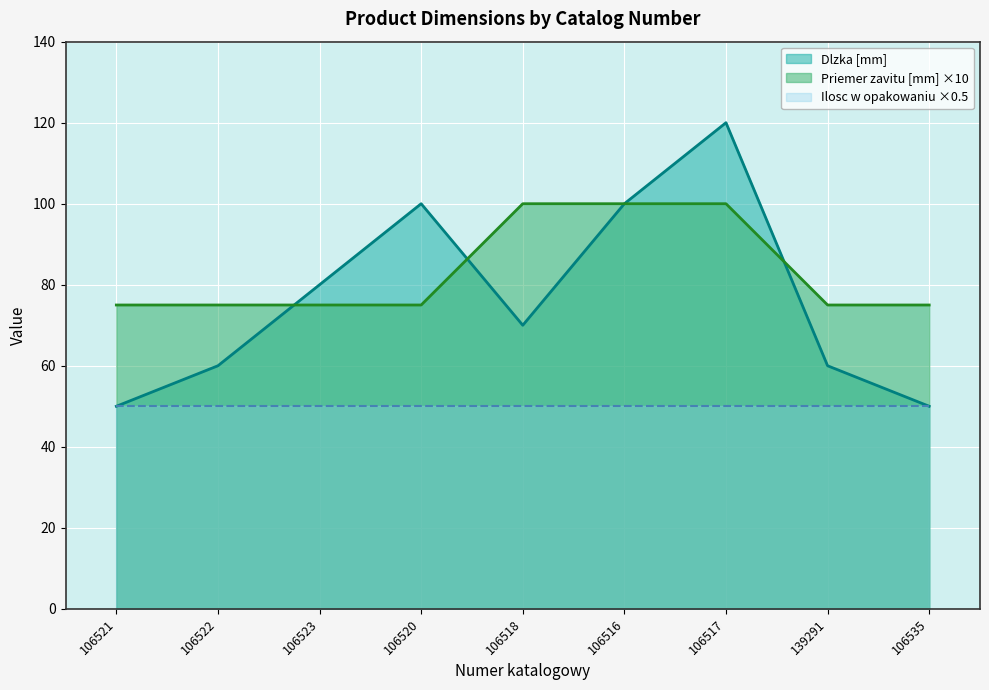

True or false: Dlzka [mm] has a value of 21 at 106535.

False